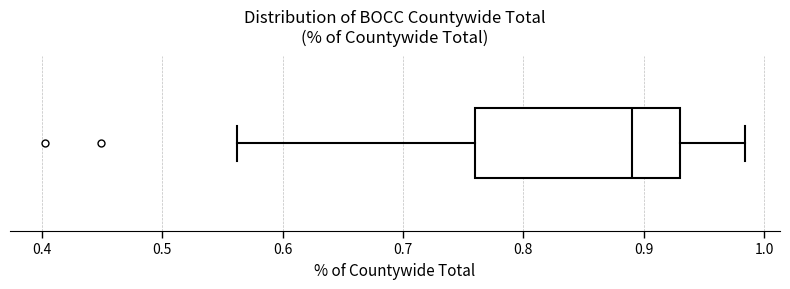

Where does the median line of the box sit on the x-axis? The values are not printed on the chart, so give them approximately, as read against the axis.

0.89